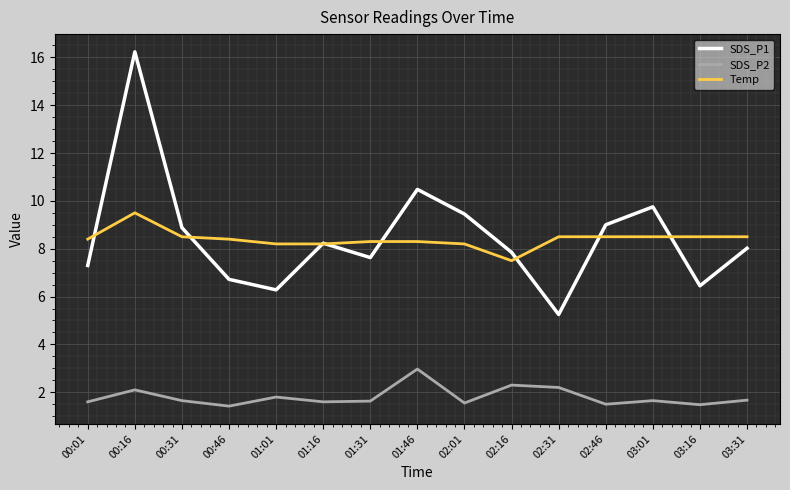

Is it true that SDS_P2 equals 2.6 at 01:16?

False